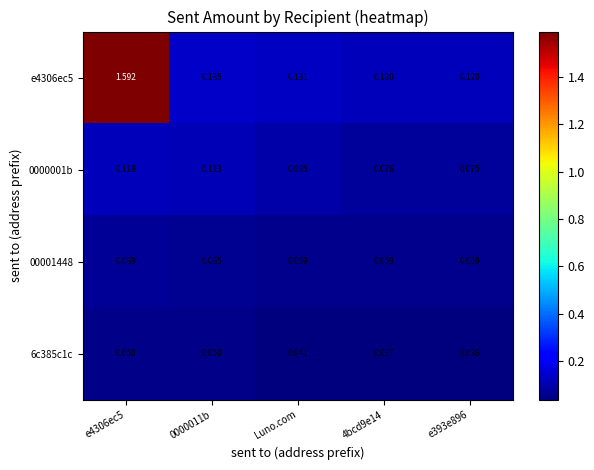

Is the value of e4306ec5 at 0000011b greater than the value of 00001448 at Luno.com?

Yes